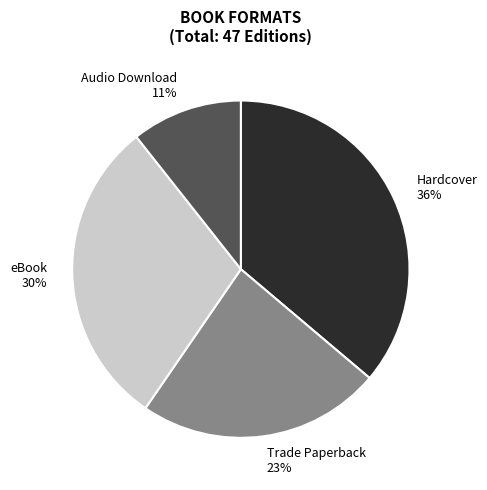

The Audio Download slice represents 11% of the pie. True or false?

True